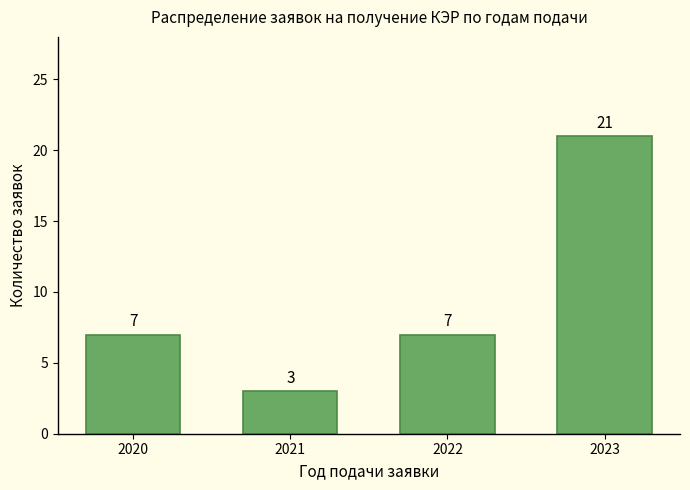

Reading left to right, transcribe all the data shown in this chart.

2020=7	2021=3	2022=7	2023=21